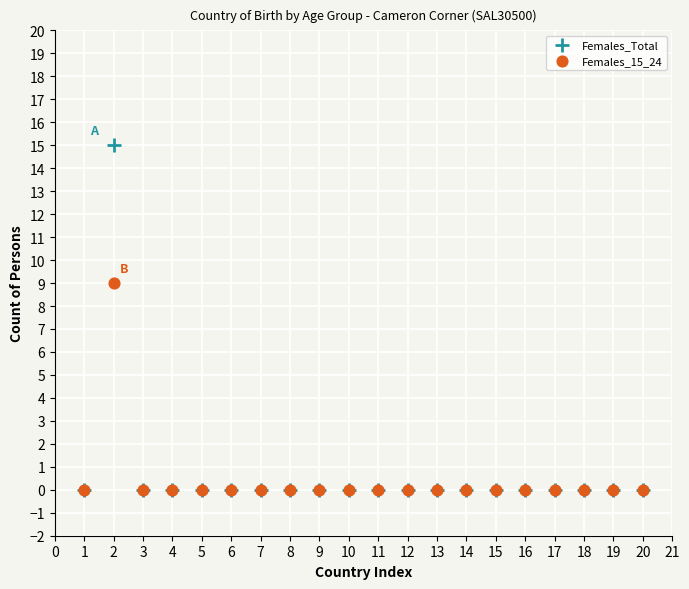

Across all series, what Y value is closest to 7?

9